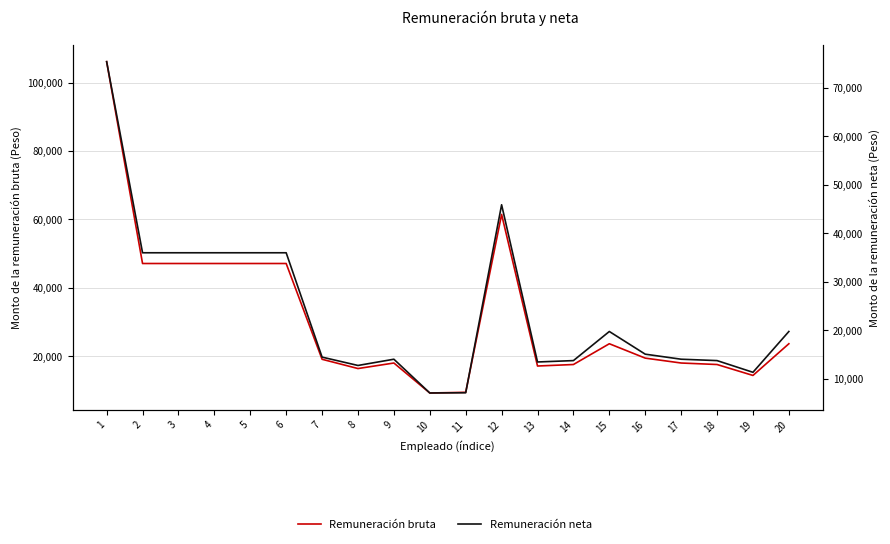

What is the sum of all Remuneración neta values?

477457.2